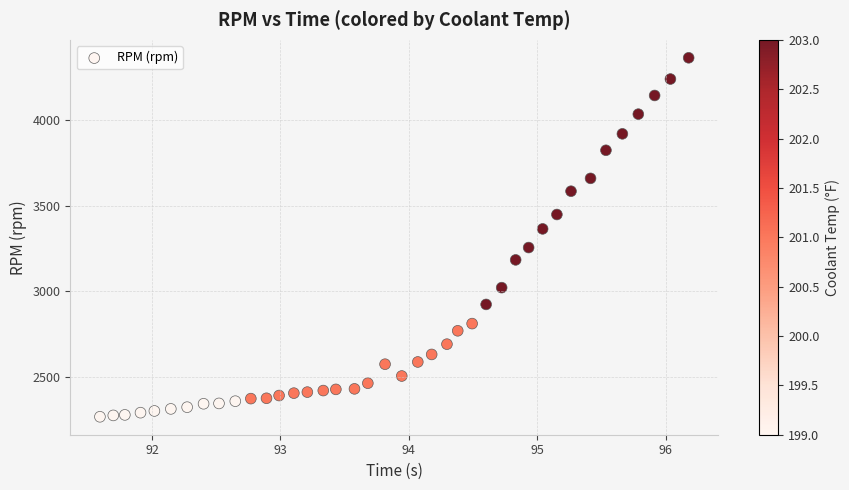

What is the range of Y values (max minus min)?

2096